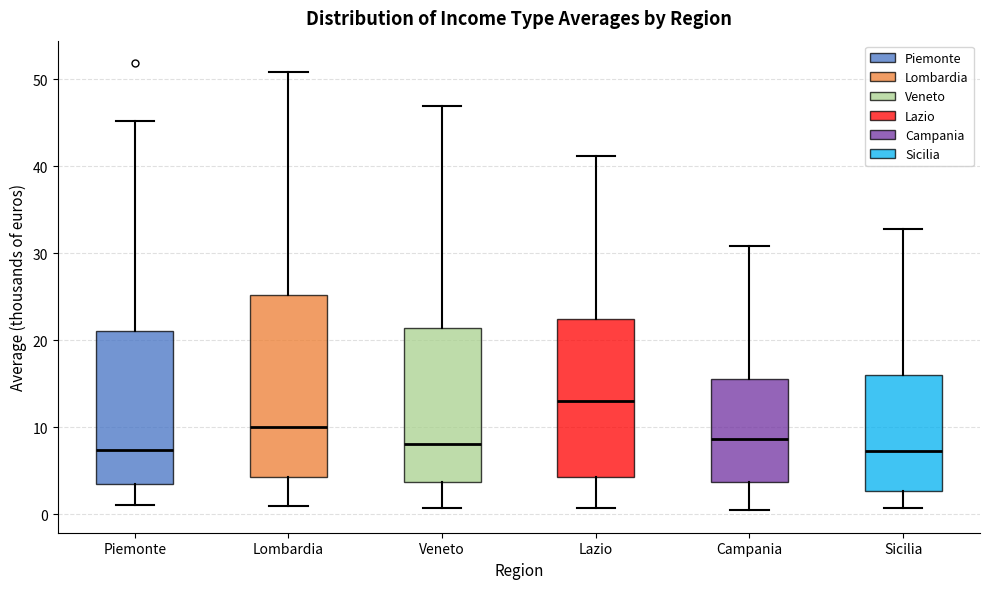

Reading left to right, transcribe this box plot: for each box, give where its median line is, the range the box spans, and where its two whiskers end, as read against the y-axis. The values are not printed on the chart, so give them approximately, as read against the axis.

Piemonte: median 7, box 4 to 21, whiskers 1 to 45
Lombardia: median 10, box 4 to 25, whiskers 1 to 51
Veneto: median 8, box 4 to 21, whiskers 1 to 47
Lazio: median 13, box 4 to 22, whiskers 1 to 41
Campania: median 9, box 4 to 16, whiskers 0 to 31
Sicilia: median 7, box 3 to 16, whiskers 1 to 33